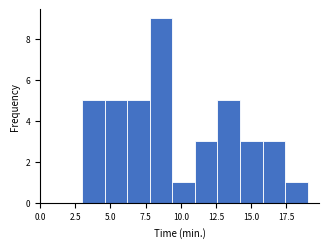

Around what value on the x-axis is the tallest bar? Give the approximate position of its centre, as read against the axis.

8.5